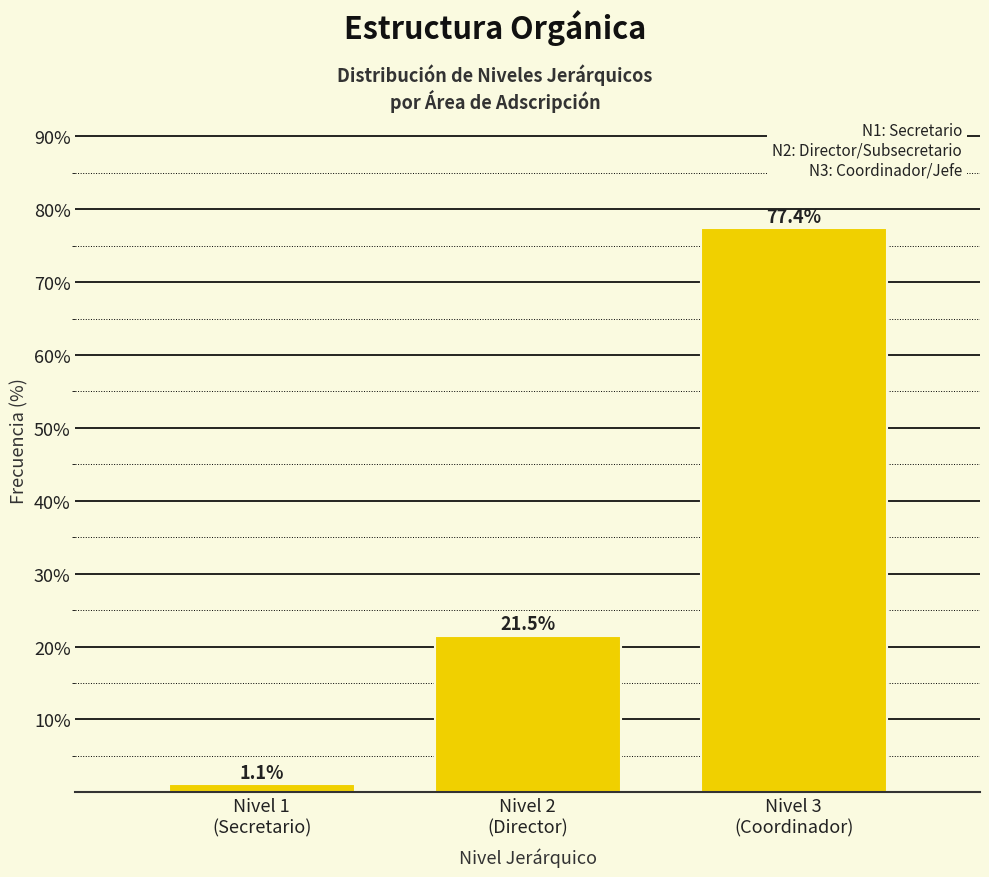

Reading left to right, transcribe all the data shown in this chart.

1.1	21.5	77.4